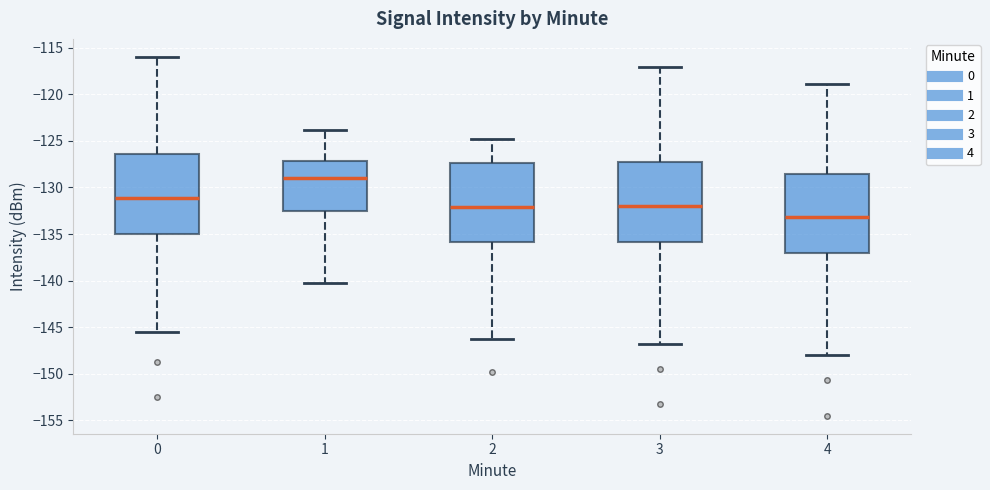

Reading left to right, transcribe this box plot: for each box, give where its median line is, the range the box spans, and where its two whiskers end, as read against the y-axis. The values are not printed on the chart, so give them approximately, as read against the axis.

0: median -131.0, box -135.0 to -126.5, whiskers -145.5 to -116.0
1: median -129.0, box -132.5 to -127.0, whiskers -140.0 to -124.0
2: median -132.0, box -136.0 to -127.5, whiskers -146.5 to -125.0
3: median -132.0, box -136.0 to -127.5, whiskers -147.0 to -117.0
4: median -133.0, box -137.0 to -128.5, whiskers -148.0 to -119.0